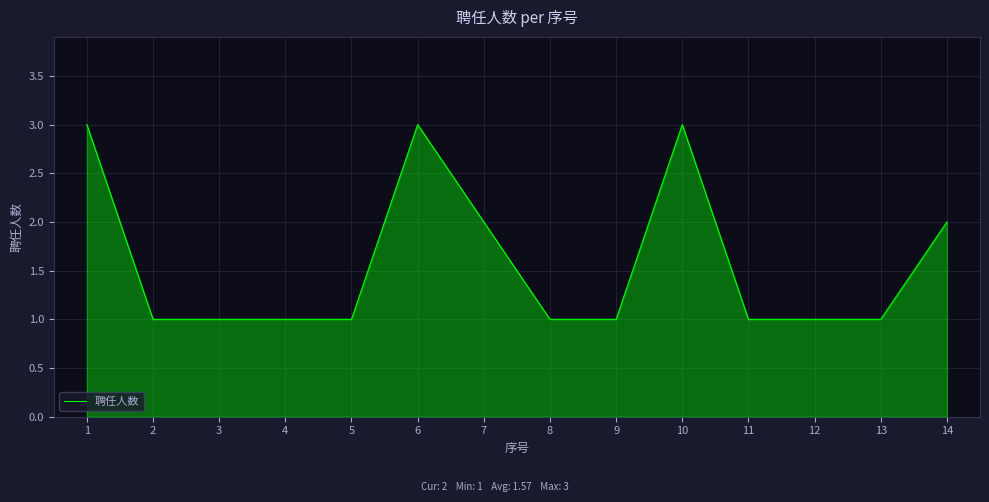

How many series are shown in this chart?

1